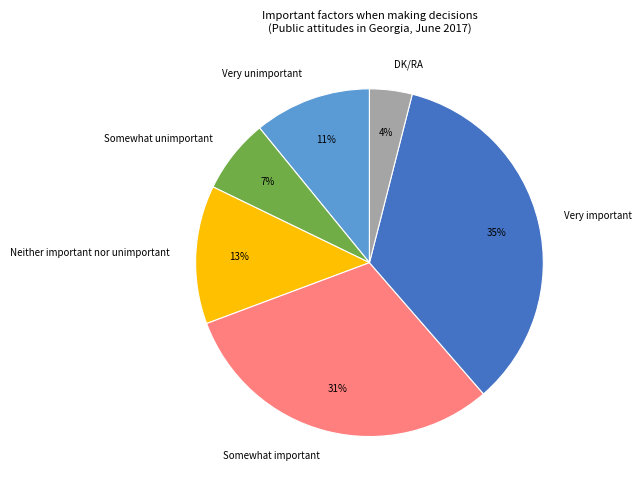

Do Somewhat important and Somewhat unimportant together represent more than half of the pie?

No